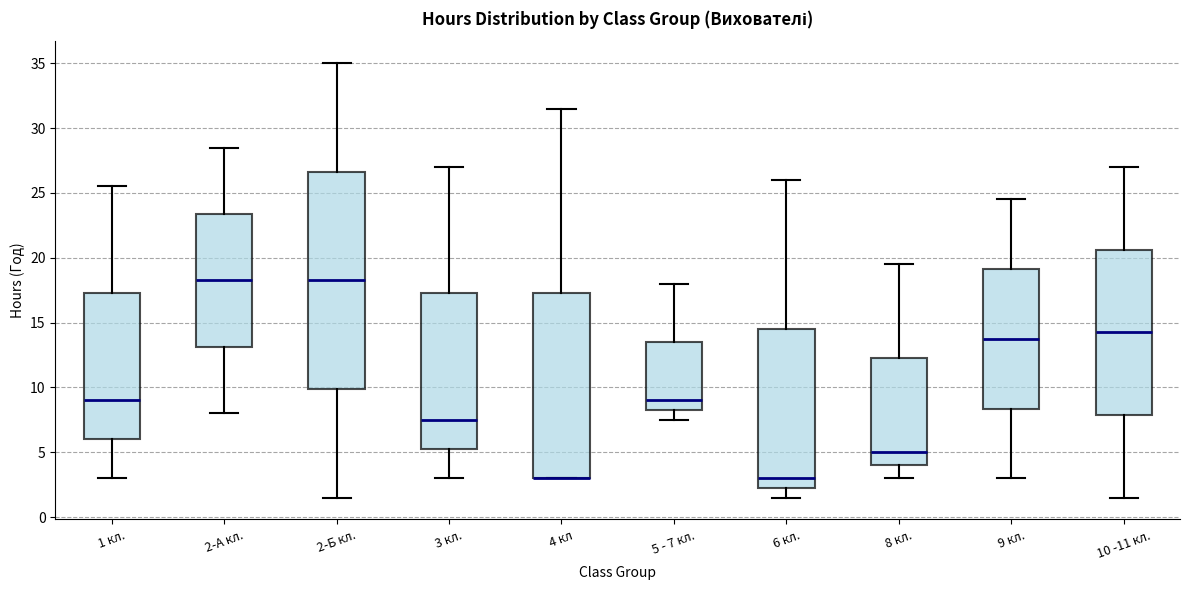

Comparing the boxes themselves (not the whiskers), which one is the tallest?

2-Б кл.